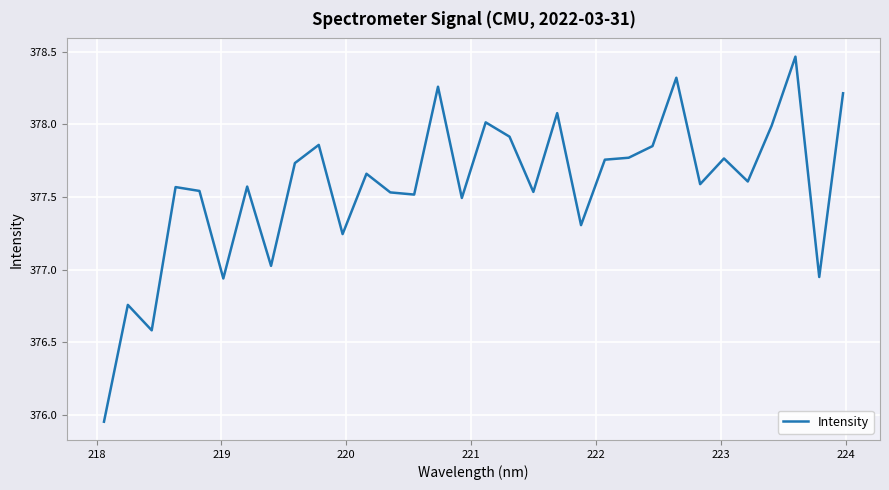

How many lines are shown in the chart?

1